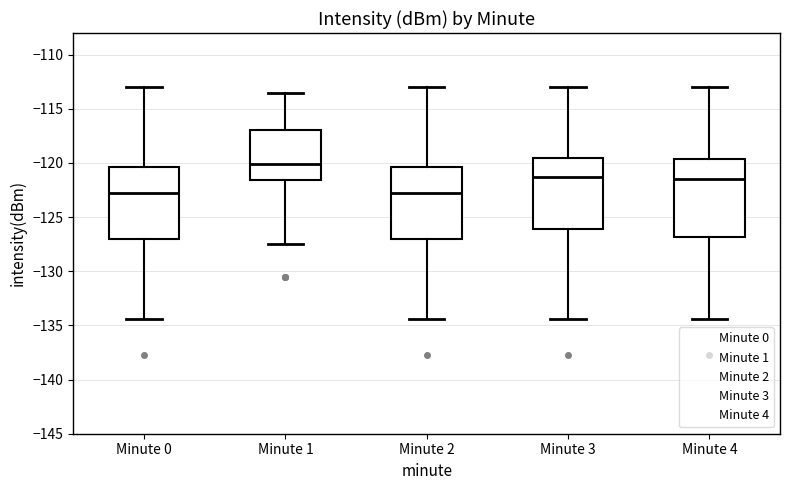

Reading left to right, read every box against the y-axis: the position of its median line, the range the box covers, and the ends of its whiskers. The values are not printed on the chart, so give them approximately, as read against the axis.

Minute 0: median -122.5, box -127.0 to -120.5, whiskers -134.5 to -113.0
Minute 1: median -120.0, box -121.5 to -117.0, whiskers -127.5 to -113.5
Minute 2: median -122.5, box -127.0 to -120.5, whiskers -134.5 to -113.0
Minute 3: median -121.5, box -126.0 to -119.5, whiskers -134.5 to -113.0
Minute 4: median -121.5, box -127.0 to -119.5, whiskers -134.5 to -113.0